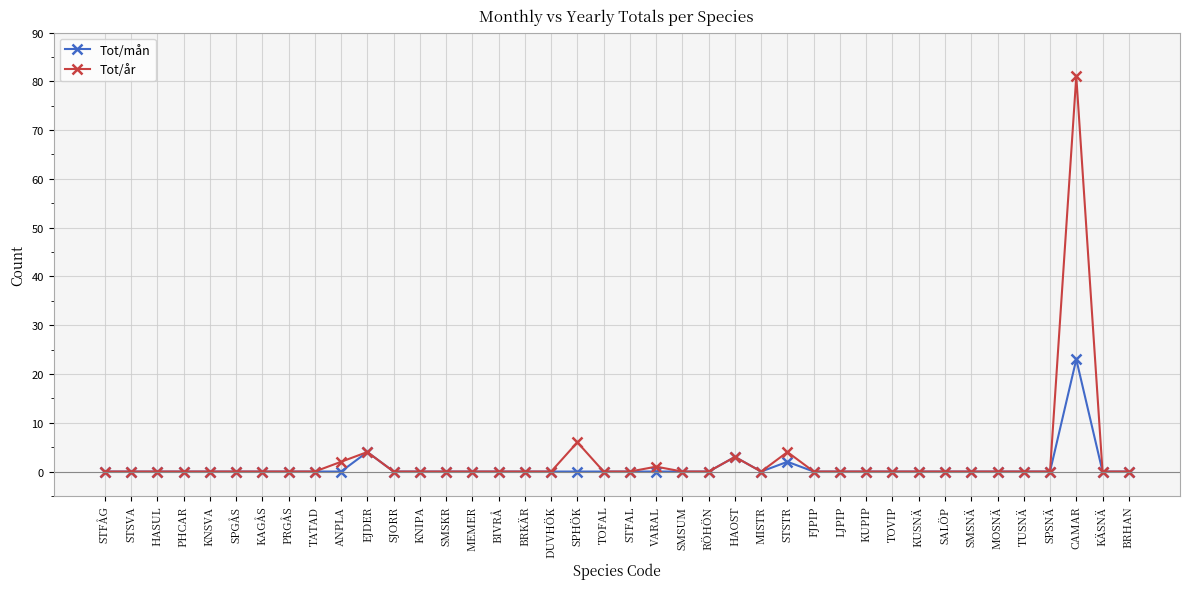

What is the highest value of the Tot/mån series?

23